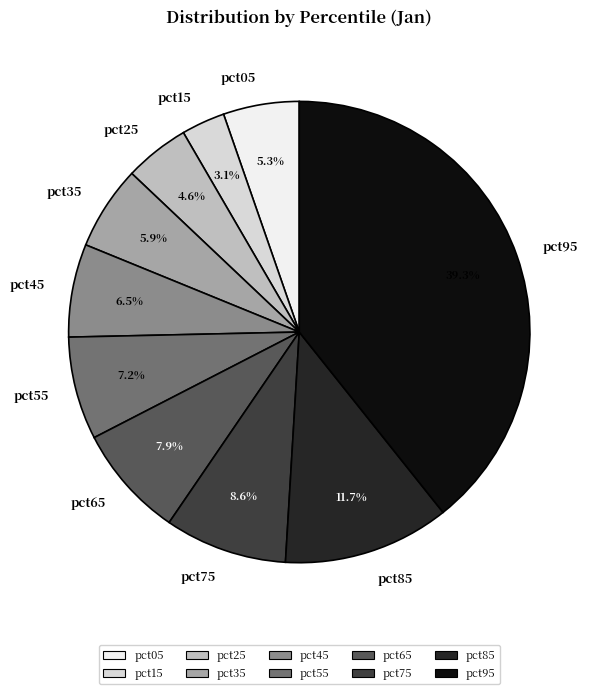

Which has a higher value, pct95 or pct35?

pct95